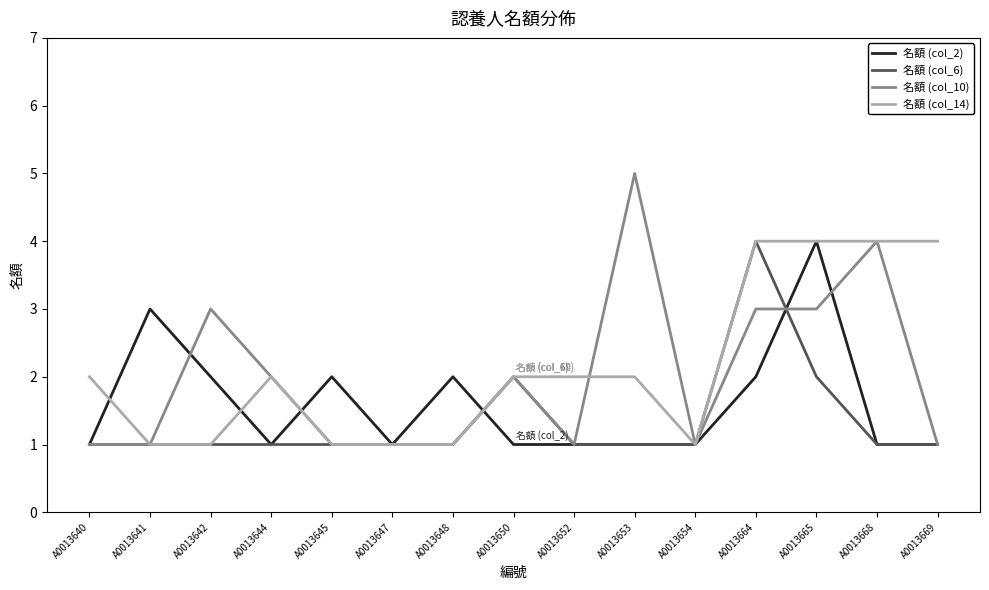

What is the greatest value displayed?

5